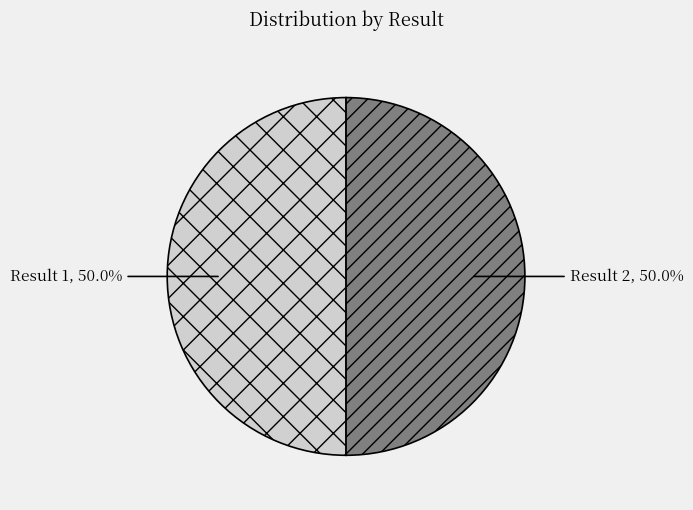

What percentage do Result 1, 50.0% and Result 2, 50.0% together represent?

100.0%